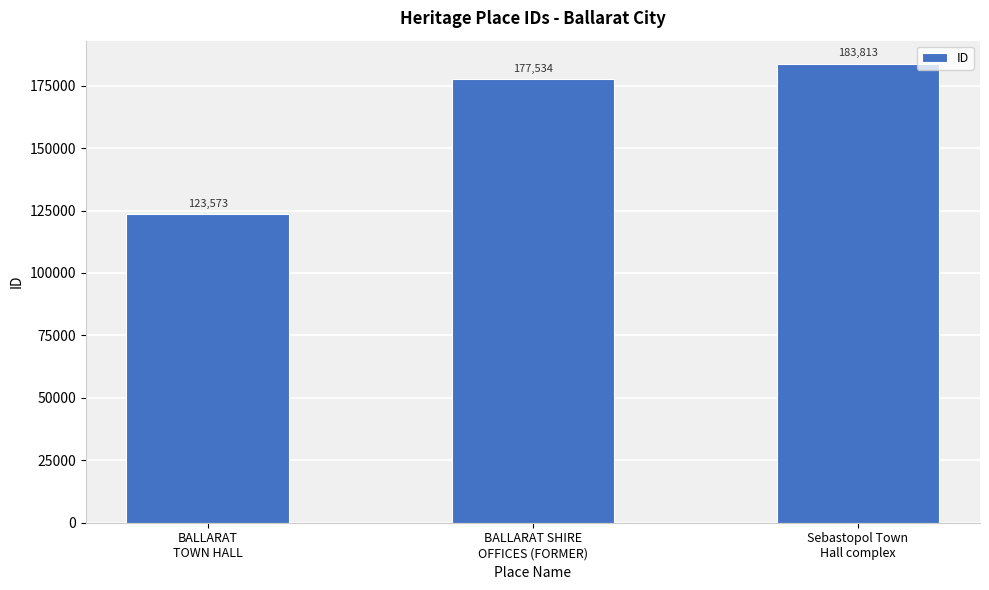

What is the label of the 3rd bar from the left?

Sebastopol Town
Hall complex